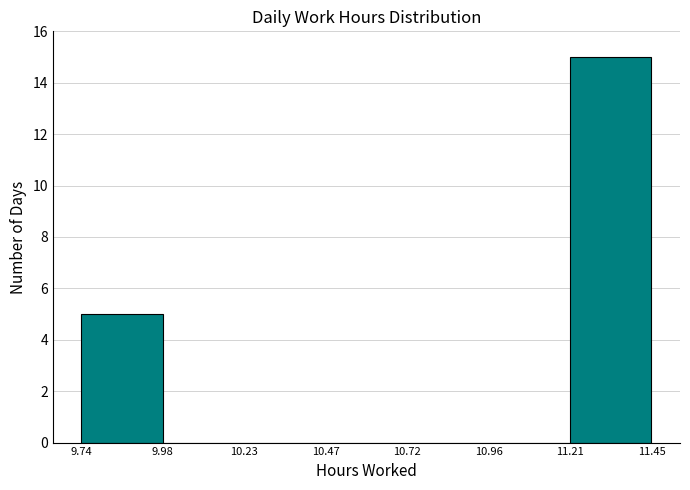

Reading left to right, transcribe this chart: for each bar, give the range it covers on the x-axis and its height. The values are not printed on the chart, so give them approximately, as read against the axis.

9.74 to 9.98: 5
9.98 to 10.23: 0
10.23 to 10.47: 0
10.47 to 10.72: 0
10.72 to 10.96: 0
10.96 to 11.21: 0
11.21 to 11.45: 15